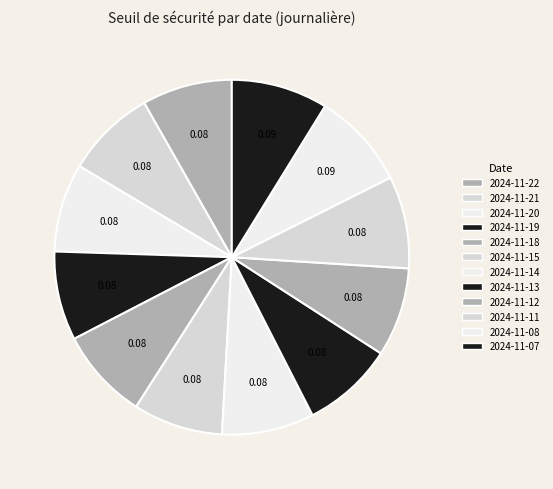

Approximately how many times larger is the value at 2024-11-07 compared to 2024-11-13?

1.1